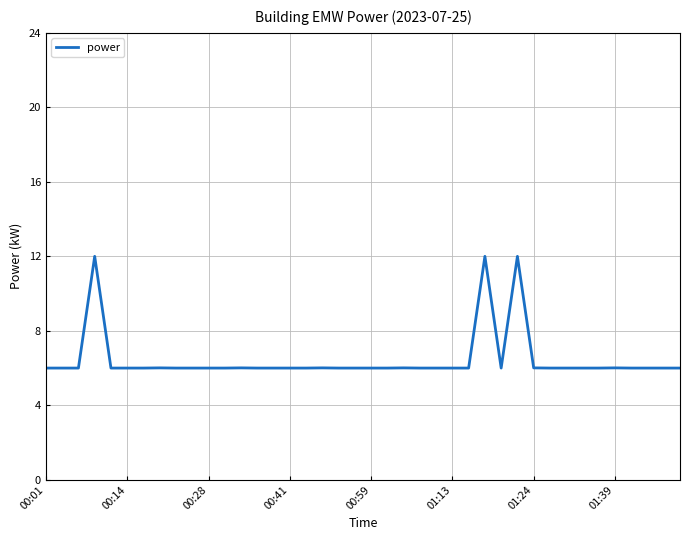

What is the difference between the maximum and minimum values?

6.0